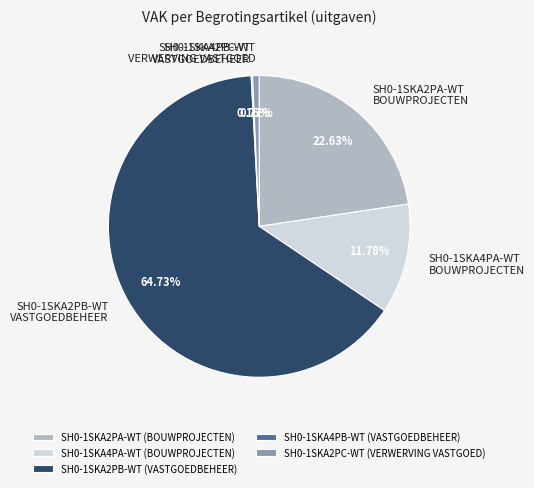

What is the ratio of the value at SH0-1SKA2PB-WT to the value at SH0-1SKA2PA-WT?

2.9